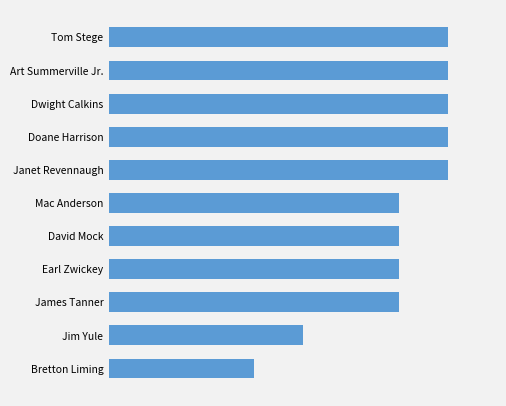

What is the sum of all values?

66